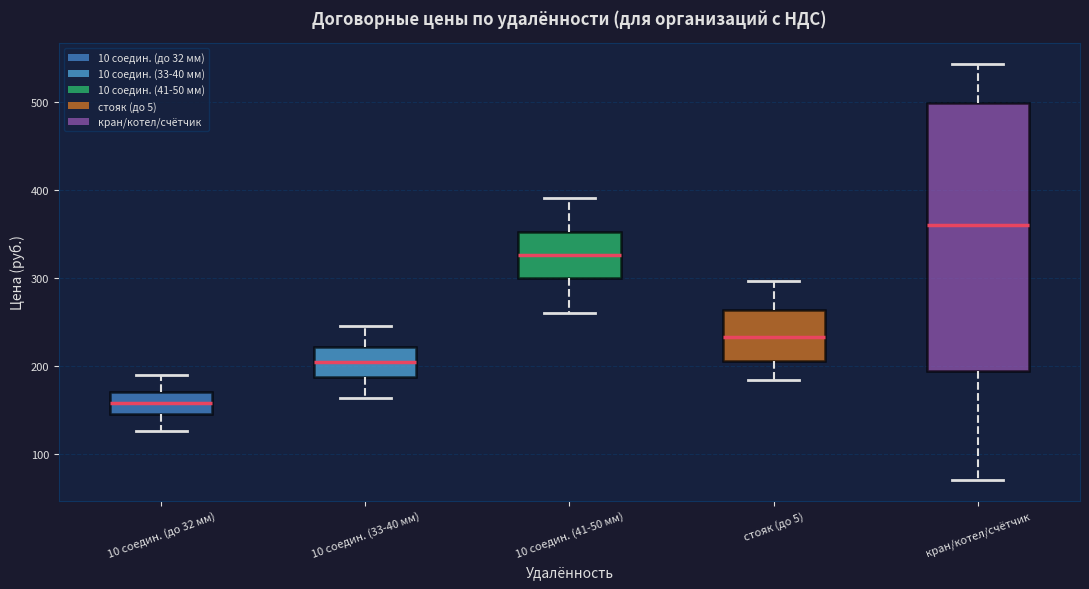

Which box has the highest median line?

кран/котел/счётчик